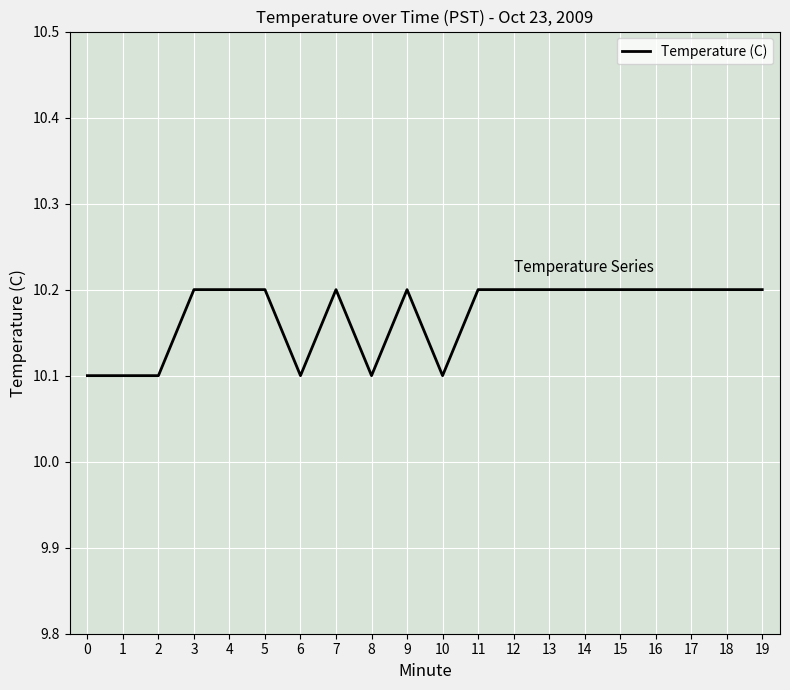

Which has a higher value, 14 or 0?

14